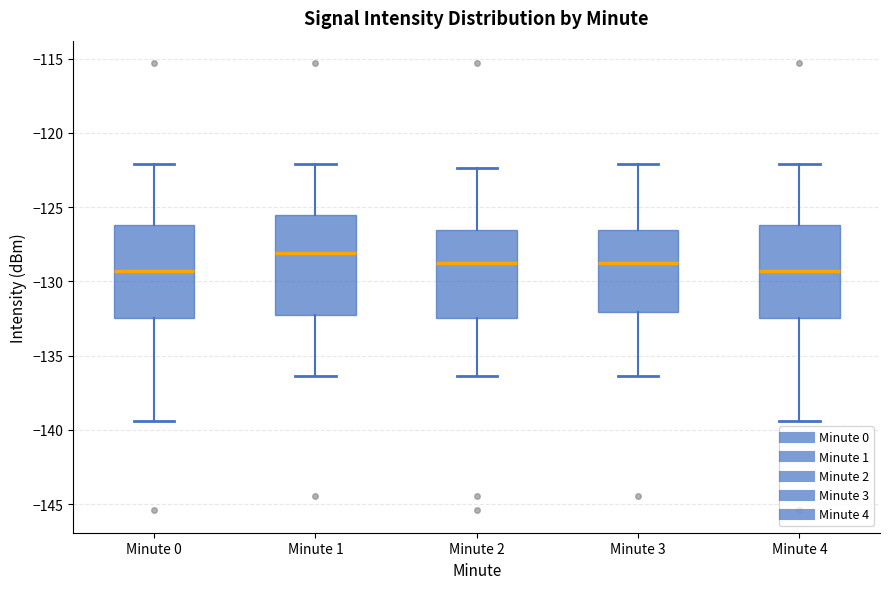

Where does the lower whisker of the box for Minute 3 end on the y-axis? The values are not printed on the chart, so give them approximately, as read against the axis.

-136.5